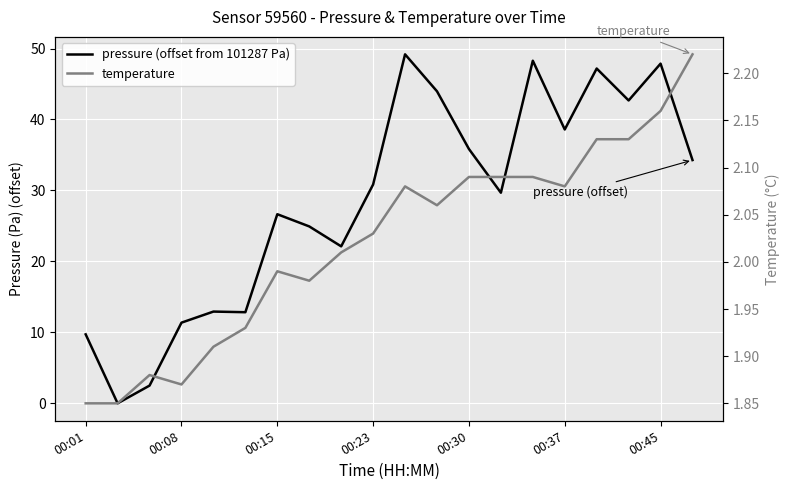

How many times do temperature and pressure (offset from 101287 Pa) cross each other?

2